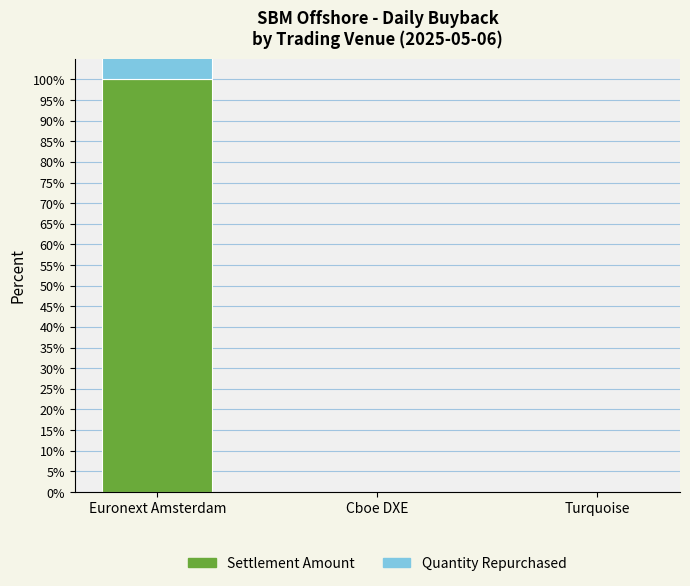

How many values in Quantity Repurchased are above zero?

1